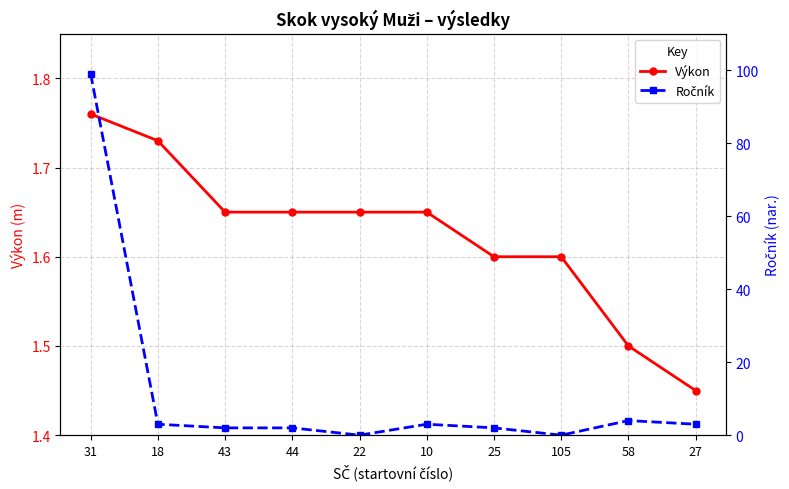

Rank the series by their average value, from highest to lowest.

Ročník, Výkon